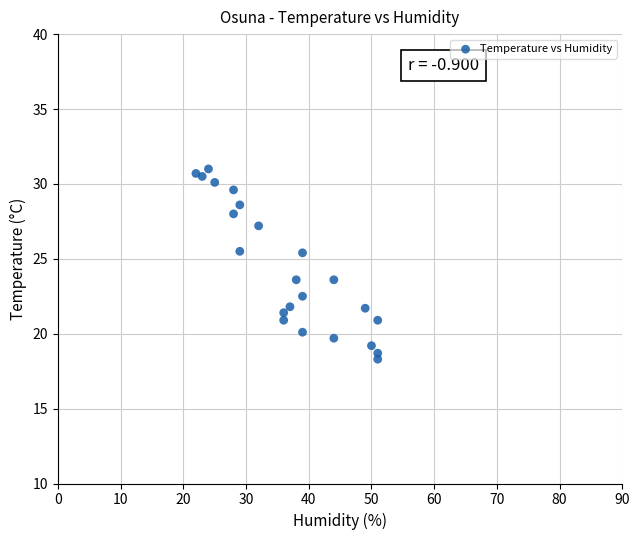

What is the range of Y values (max minus min)?

12.7